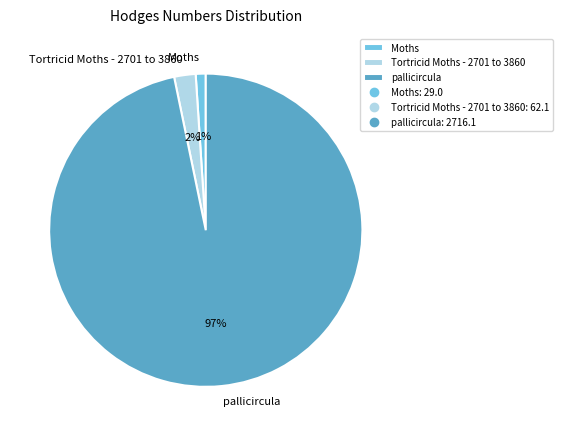

The Tortricid Moths - 2701 to 3860 slice represents 2% of the pie. True or false?

True